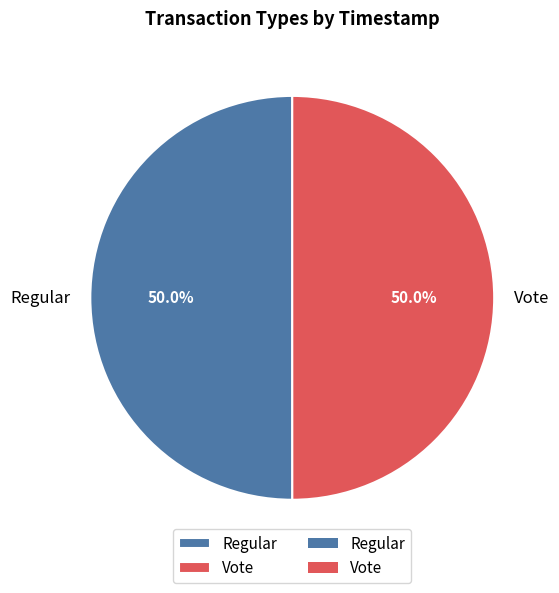

What is the ratio of the value at Vote to the value at Regular?

1.0